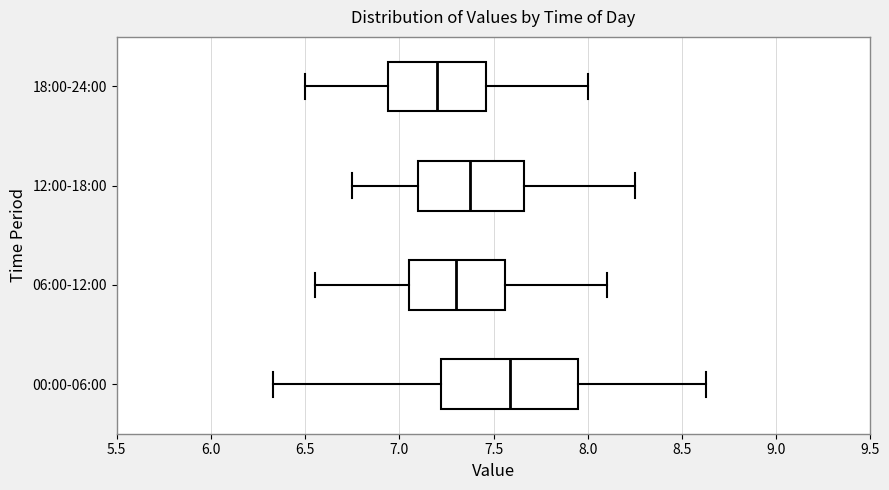

Where does the left whisker of the box for 06:00-12:00 end on the x-axis? The values are not printed on the chart, so give them approximately, as read against the axis.

6.55